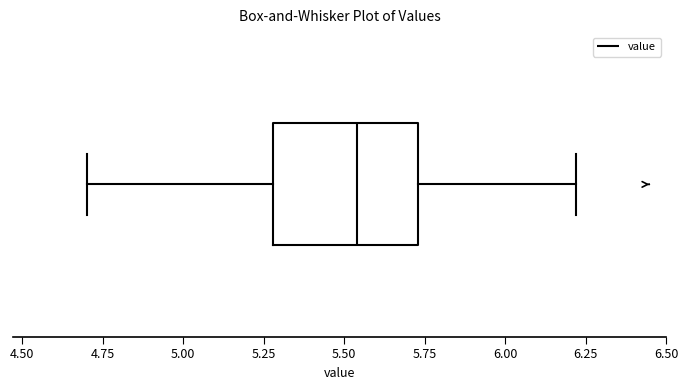

Read this box plot against the x-axis: the position of the median line, the range covered by the box, and the ends of both whiskers. The values are not printed on the chart, so give them approximately, as read against the axis.

median 5.55, box 5.30 to 5.75, whiskers 4.70 to 6.20